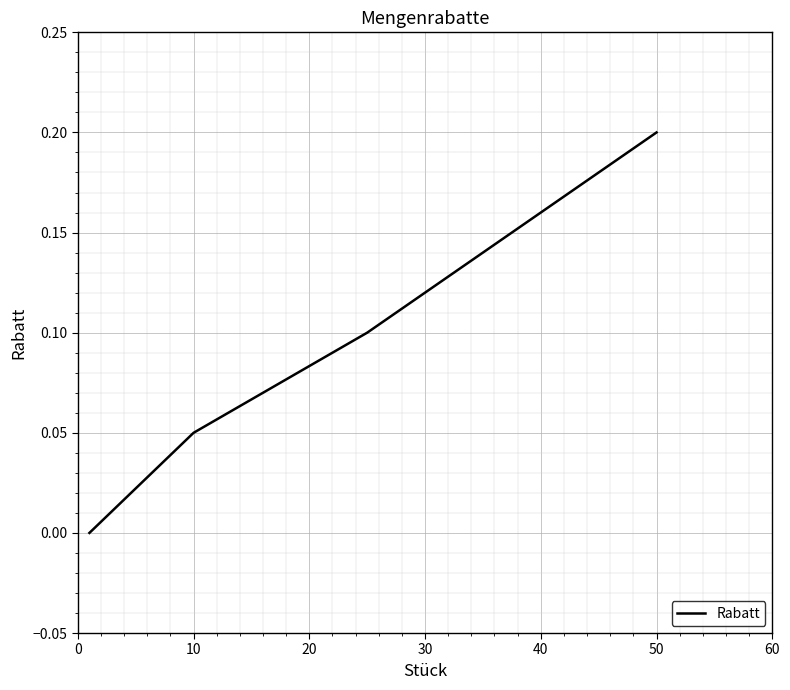

What is the difference between the maximum and minimum values?

0.2